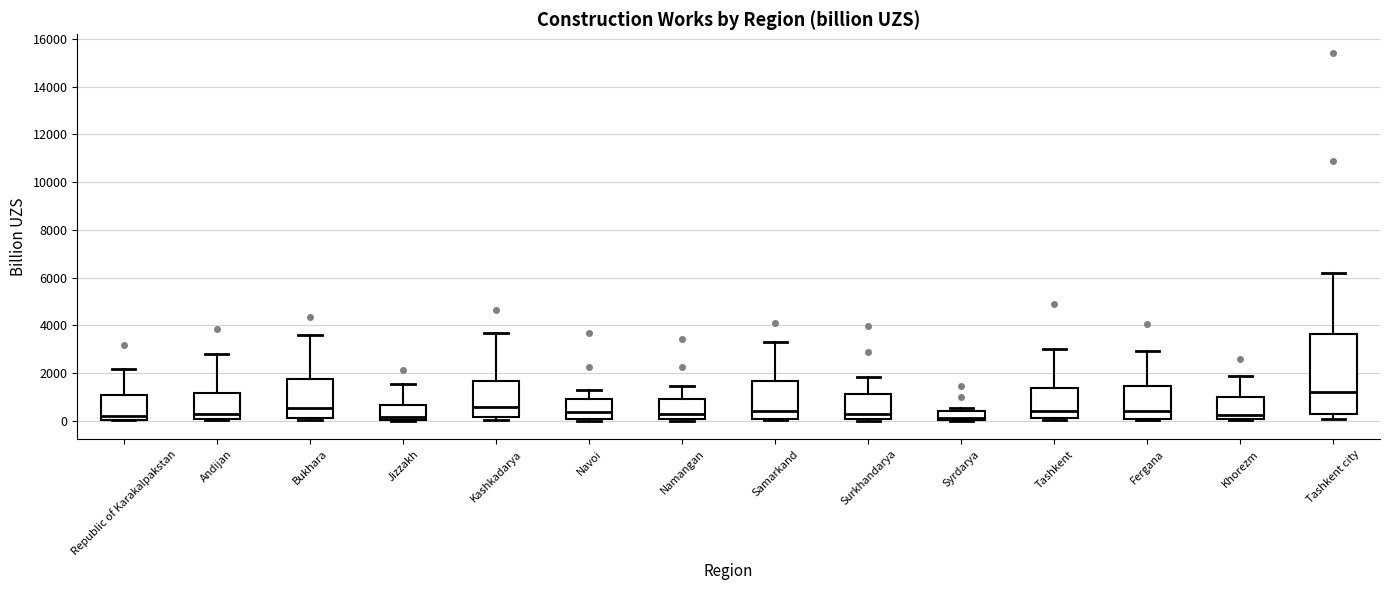

Reading left to right, read every box against the y-axis: the position of its median line, the range the box covers, and the ends of its whiskers. The values are not printed on the chart, so give them approximately, as read against the axis.

Republic of Karakalpakstan: median 200, box 0 to 1000, whiskers 0 to 2200
Andijan: median 400, box 0 to 1200, whiskers 0 to 2800
Bukhara: median 600, box 200 to 1800, whiskers 0 to 3600
Jizzakh: median 200, box 0 to 600, whiskers 0 to 1600
Kashkadarya: median 600, box 200 to 1600, whiskers 0 to 3800
Navoi: median 400, box 0 to 1000, whiskers 0 (just below the box's lower edge) to 1400
Namangan: median 200, box 0 to 1000, whiskers 0 to 1400
Samarkand: median 400, box 0 to 1600, whiskers 0 to 3200
Surkhandarya: median 200, box 0 to 1200, whiskers 0 to 1800
Syrdarya: median 200, box 0 to 400, whiskers 0 to 600
Tashkent: median 400, box 200 to 1400, whiskers 0 to 3000
Fergana: median 400, box 0 to 1400, whiskers 0 to 3000
Khorezm: median 200, box 0 to 1000, whiskers 0 to 1800
Tashkent city: median 1200, box 200 to 3600, whiskers 0 to 6200